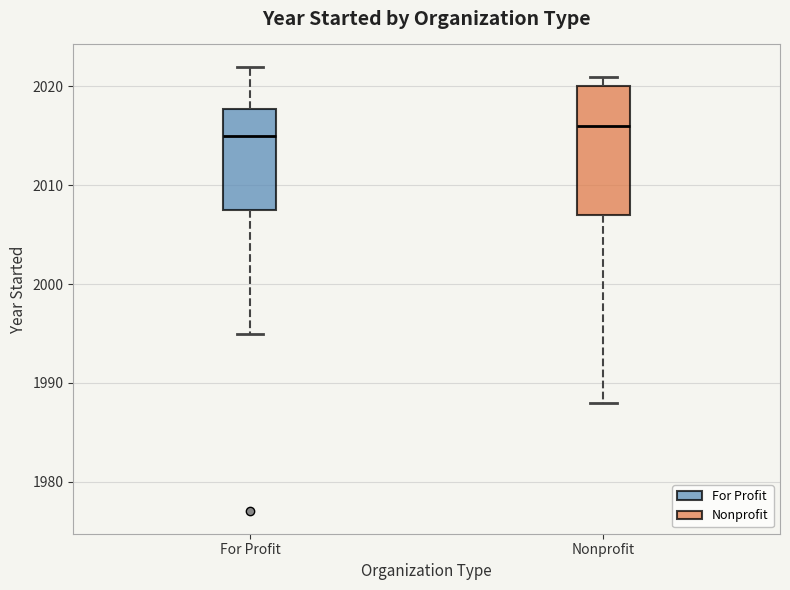

Reading left to right, read every box against the y-axis: the position of its median line, the range the box covers, and the ends of its whiskers. The values are not printed on the chart, so give them approximately, as read against the axis.

For Profit: median 2015, box 2008 to 2018, whiskers 1995 to 2022
Nonprofit: median 2016, box 2007 to 2020, whiskers 1988 to 2021